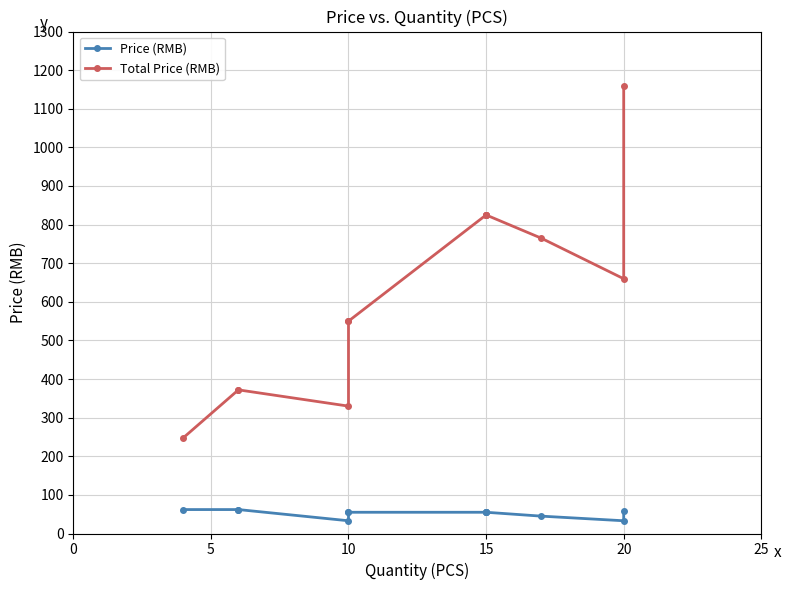

True or false: Total Price (RMB) has more than 0 interior local peaks.

False